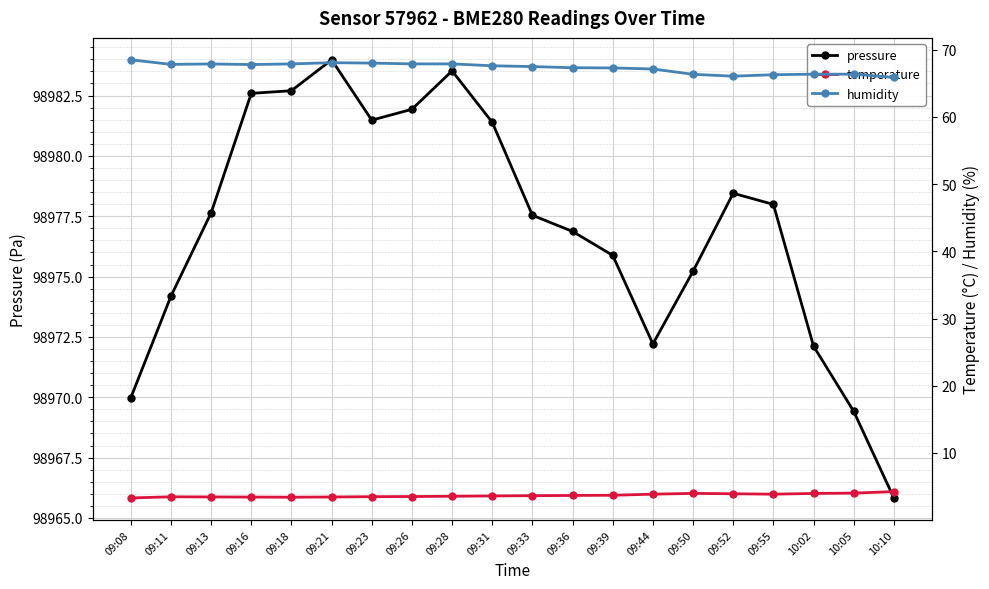

What is the value of the temperature point at the 15th from the left?

4.0